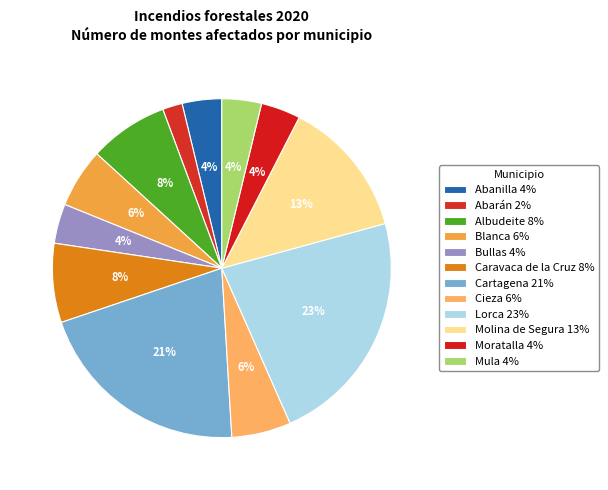

What percentage is the Cartagena slice, to the nearest percent?

21%